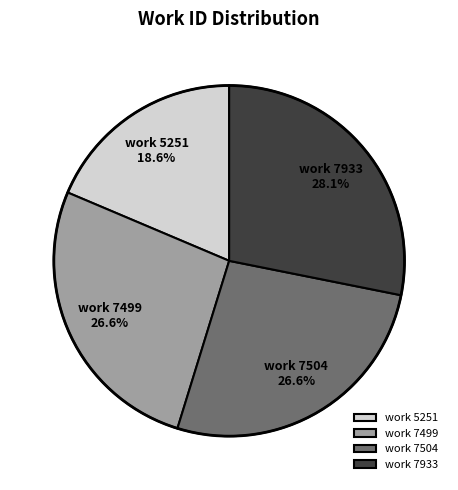

To the nearest percent, what percentage of the pie is work 7499?

27%